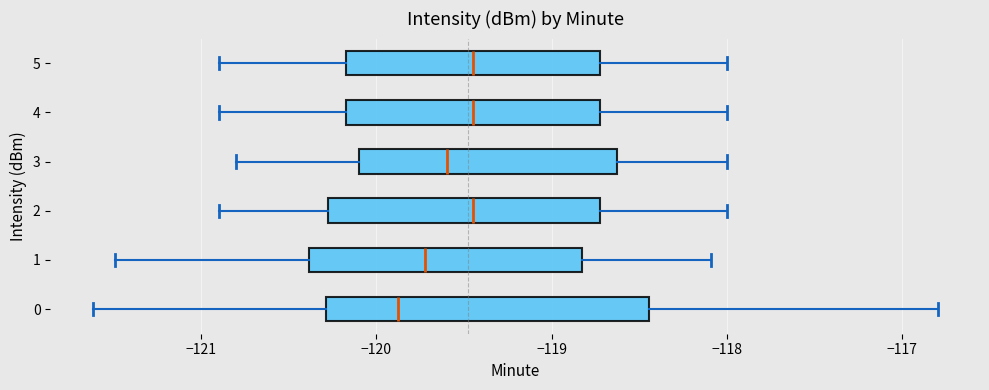

Which box's median line is the furthest to the left?

0